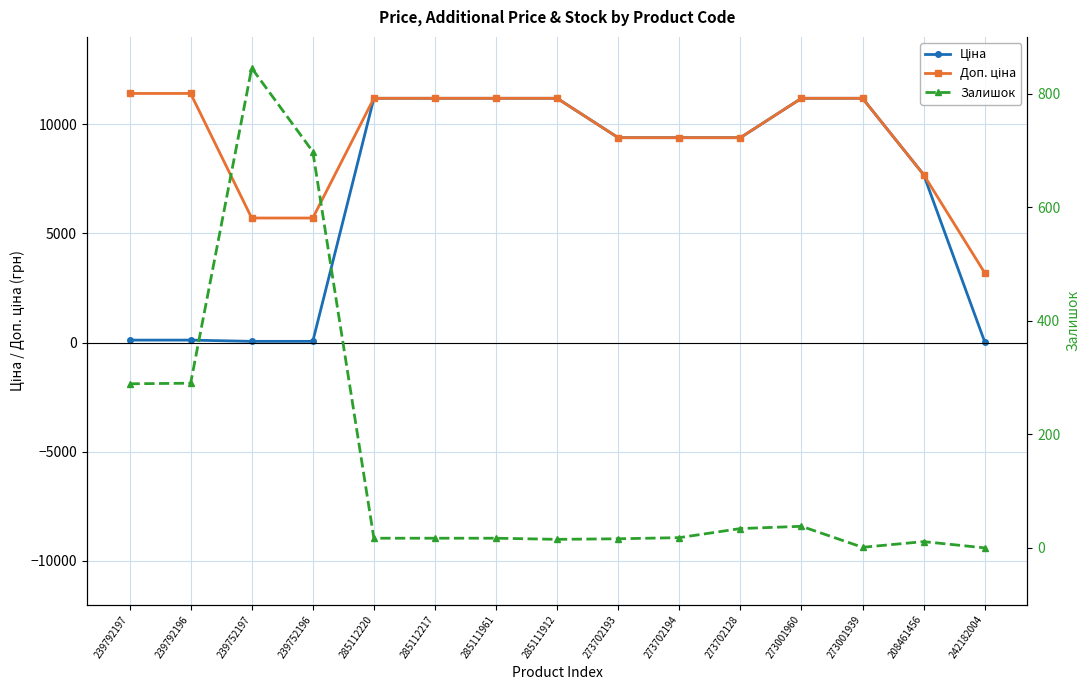

True or false: Доп. ціна and Залишок intersect in this chart.

False